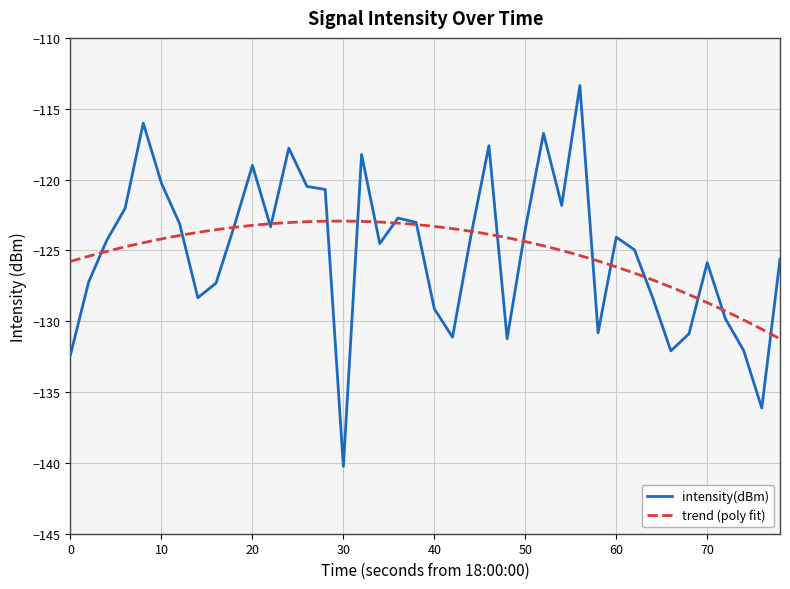

Is this an area chart (filled region under the line)?

No